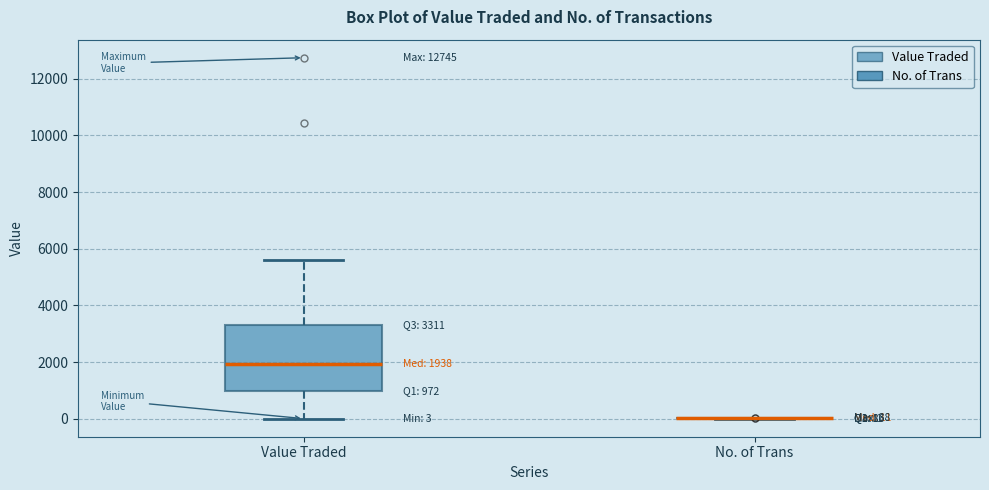

Comparing the boxes themselves (not the whiskers), which one is the tallest?

Value Traded